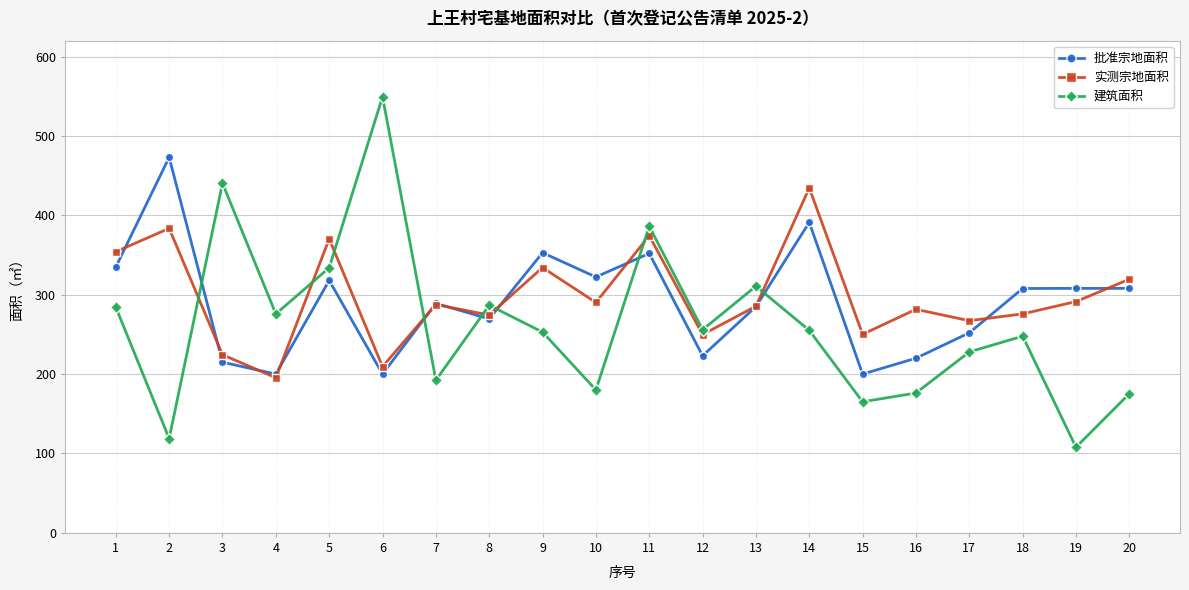

What is the value of the 建筑面积 point at the 18th from the left?

247.8